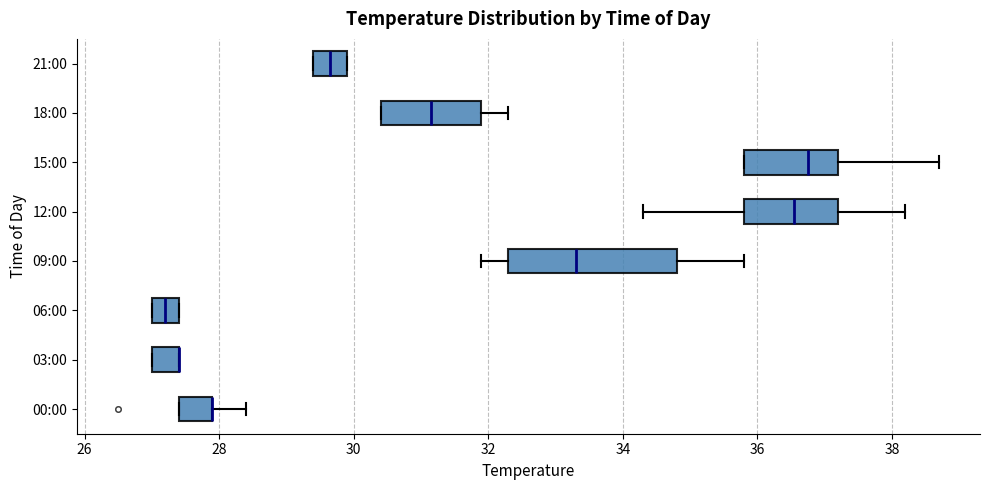

Where does the median line of the box for 12:00 sit on the x-axis? The values are not printed on the chart, so give them approximately, as read against the axis.

36.6